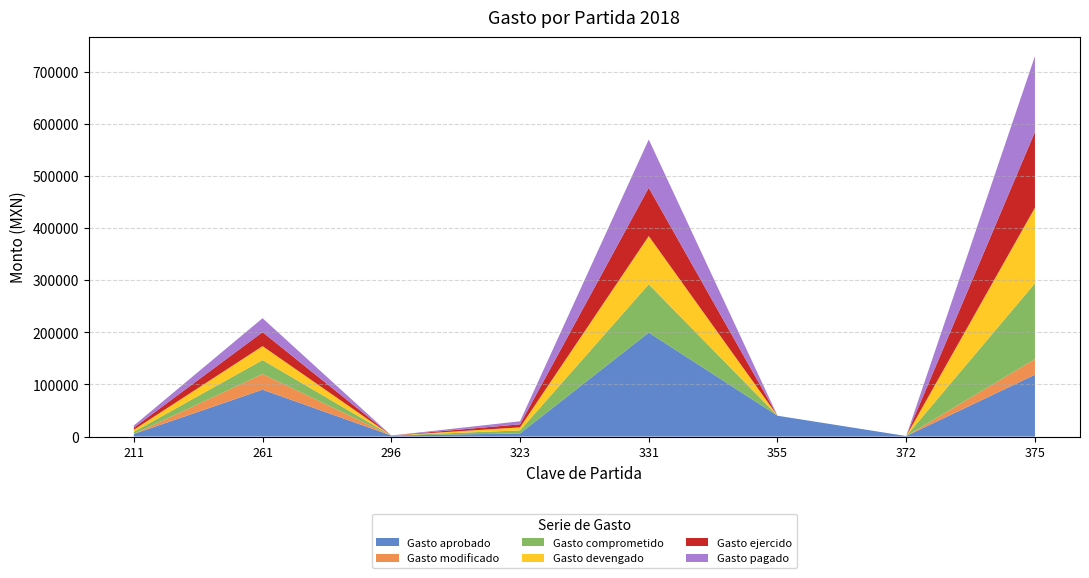

Reading right to left, what are all the values shown in this chart?

Gasto aprobado: 118707	1000	40000	199493	6000	2000	90000	5000
Gasto modificado: 30000	0	0	0	0	0	30000	0
Gasto comprometido: 145296	0	0	92622	5821	0	26764	4016
Gasto devengado: 145296	0	0	92622	5821	0	26764	4016
Gasto ejercido: 145296	0	0	92622	5821	0	26764	4016
Gasto pagado: 145296	0	0	92622	5821	0	26764	4016